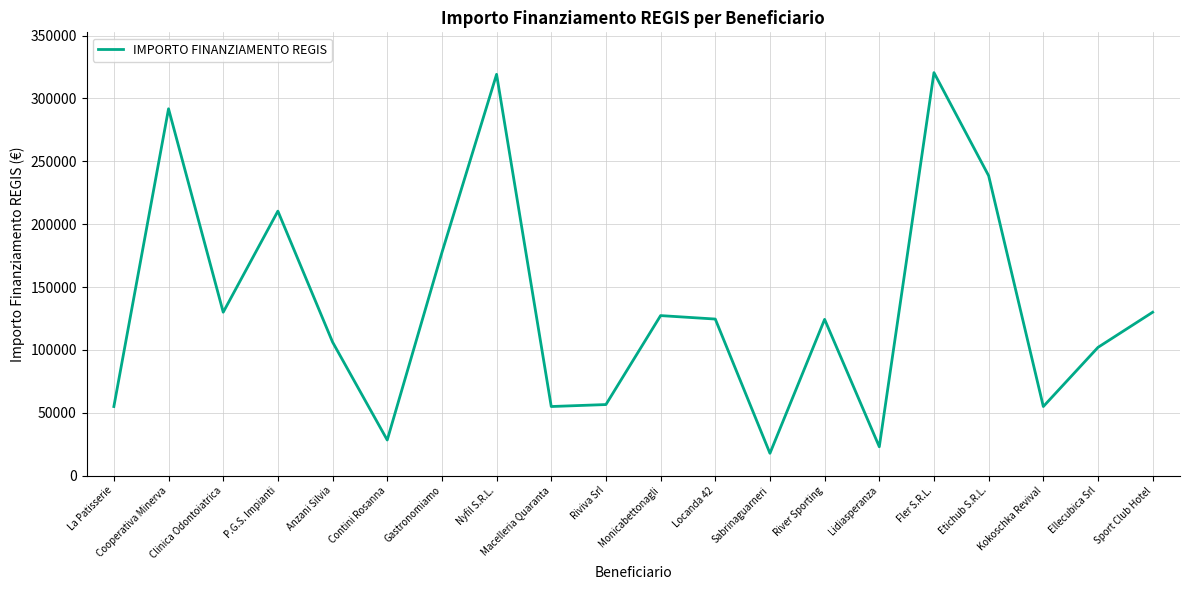

True or false: the data shows 75012.2 at Kokoschka Revival.

False